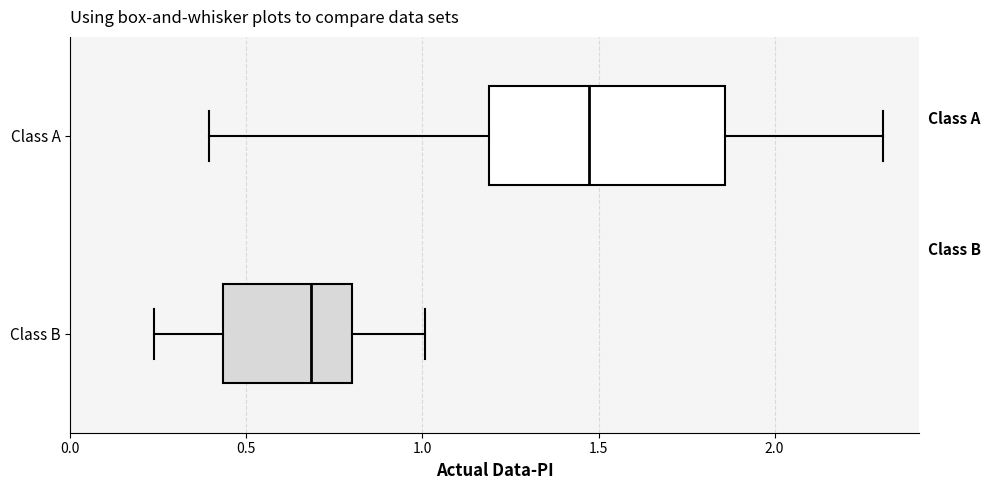

Where does the median line of the box for Class B sit on the x-axis? The values are not printed on the chart, so give them approximately, as read against the axis.

0.70